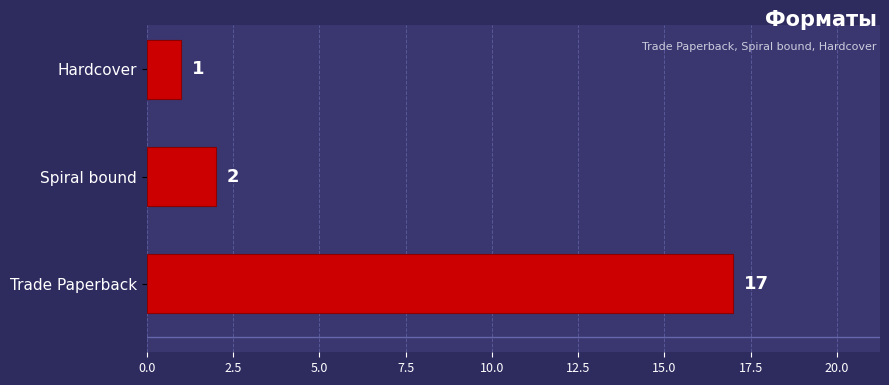

What is the ratio of the value at Spiral bound to the value at Hardcover?

2.0